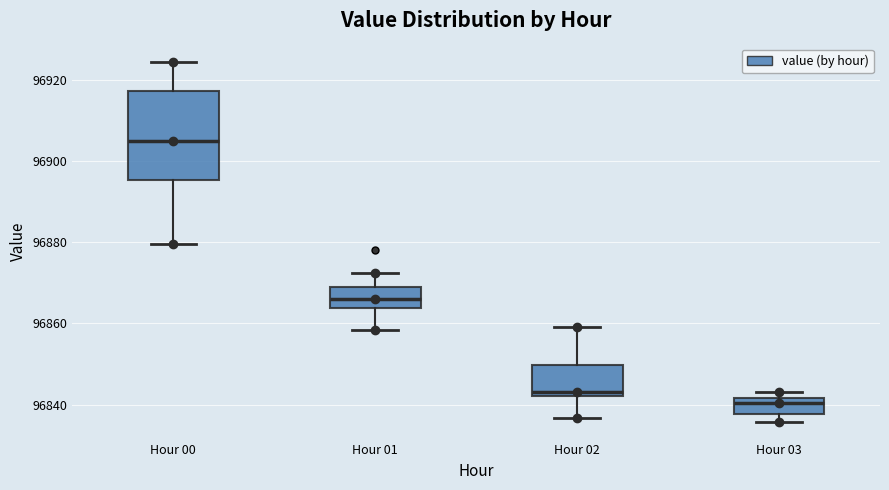

Which box is the tallest, from its lower edge to its upper edge?

Hour 00